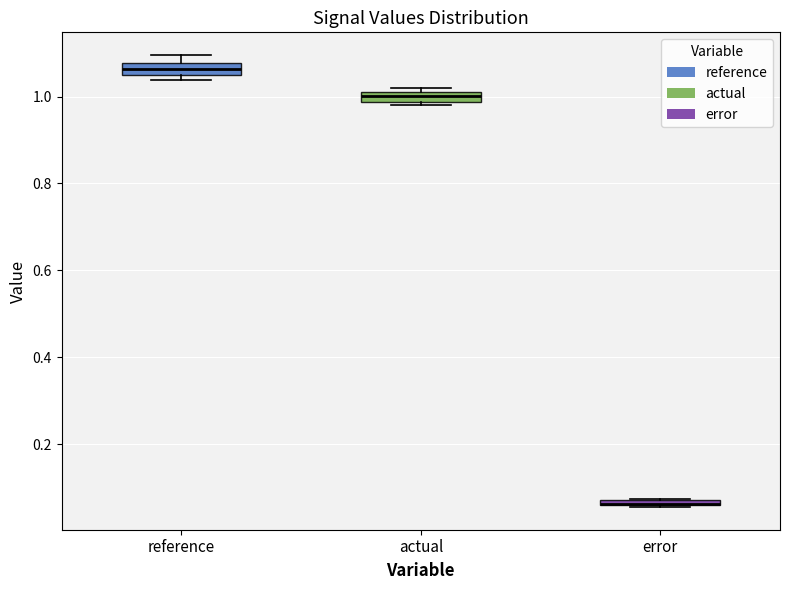

Where is the upper edge of the box for reference on the y-axis? The values are not printed on the chart, so give them approximately, as read against the axis.

1.08